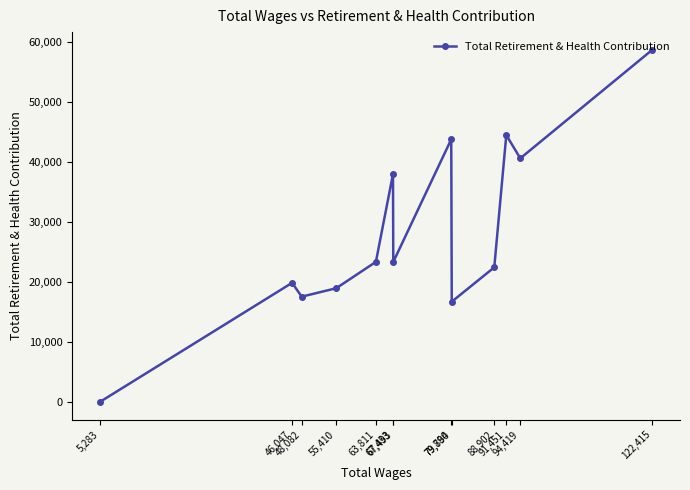

How many lines are shown in the chart?

1